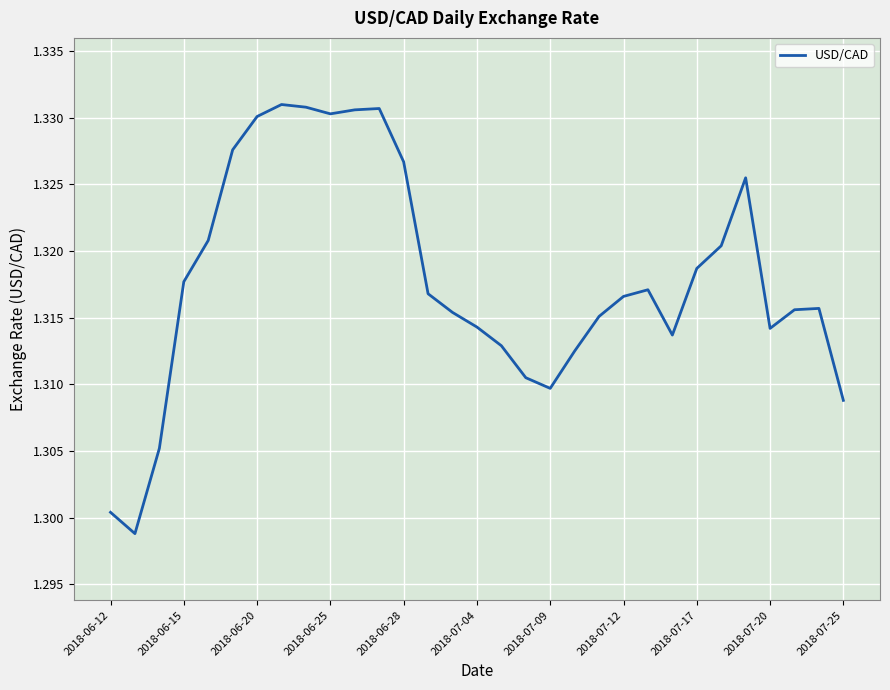

The chart shows a value of 2.1 at 2018-07-20. True or false?

False